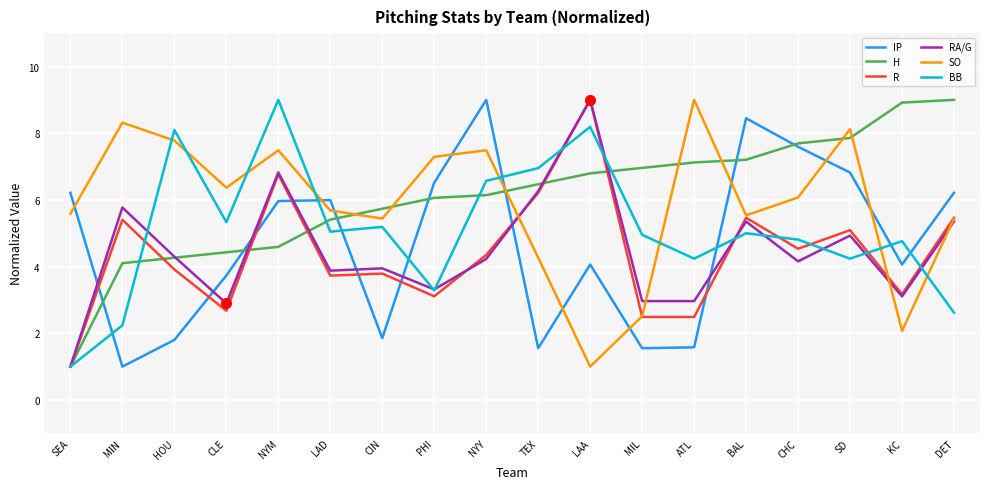

Which series changed the most between HOU and CLE?

BB